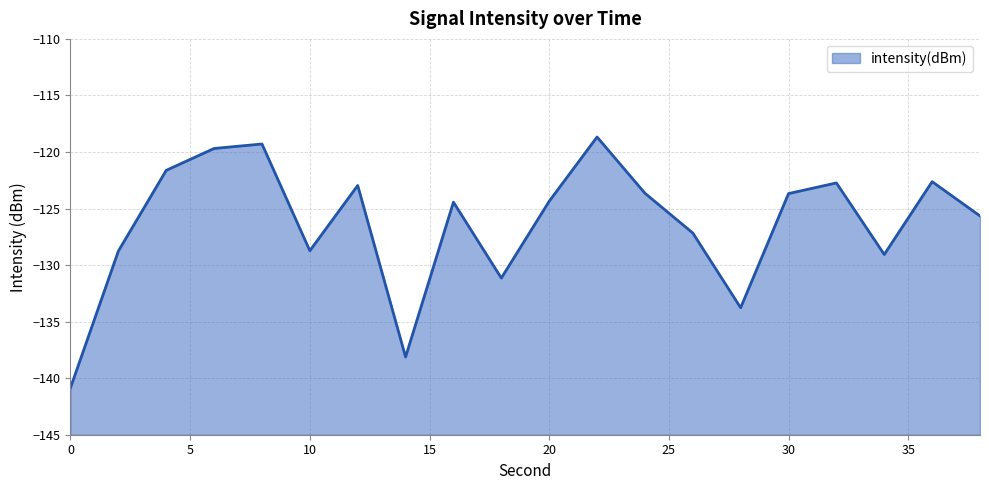

How many values exceed -124?

9